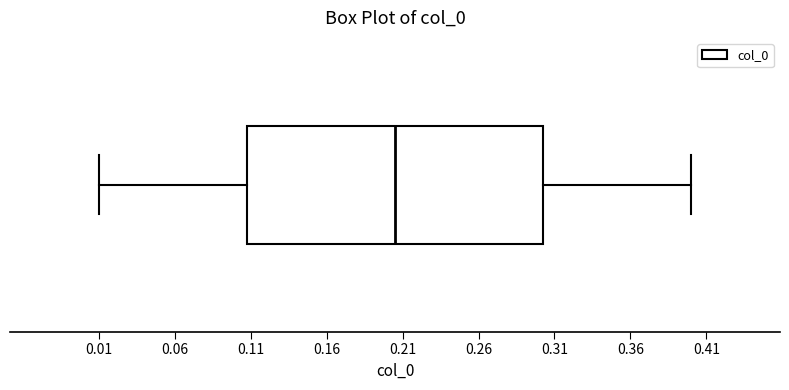

Read this box plot against the x-axis: the position of the median line, the range covered by the box, and the ends of both whiskers. The values are not printed on the chart, so give them approximately, as read against the axis.

median 0.205, box 0.110 to 0.305, whiskers 0.010 to 0.400